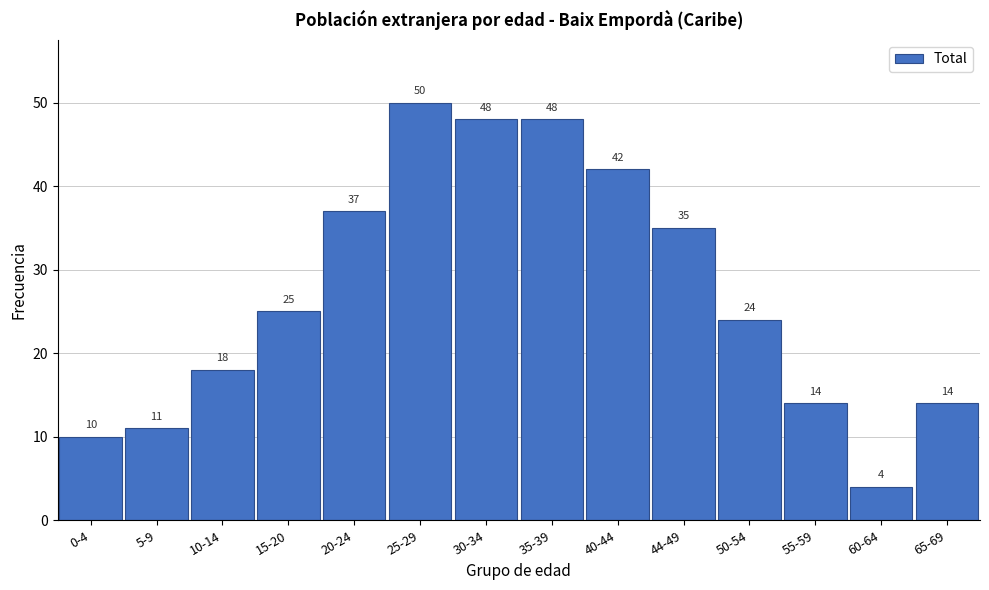

Reading left to right, extract all data points from this chart.

0-4=10	5-9=11	10-14=18	15-20=25	20-24=37	25-29=50	30-34=48	35-39=48	40-44=42	44-49=35	50-54=24	55-59=14	60-64=4	65-69=14